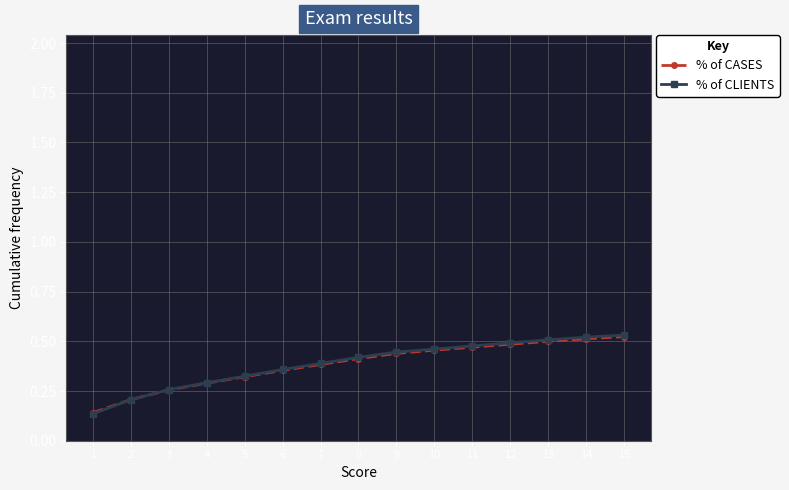

Which series has the widest spread of values?

% of CLIENTS